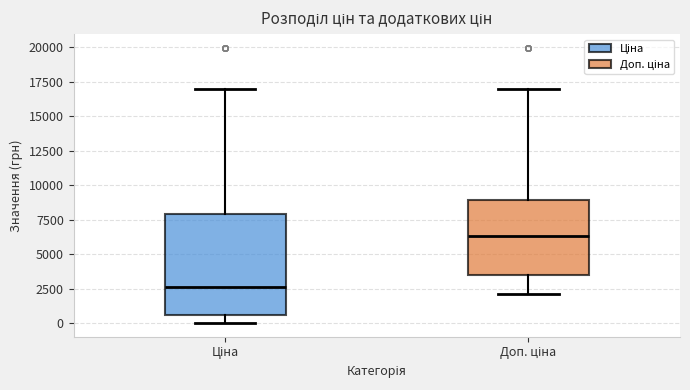

Reading left to right, read every box against the y-axis: the position of its median line, the range the box covers, and the ends of its whiskers. The values are not printed on the chart, so give them approximately, as read against the axis.

Ціна: median 2500, box 500 to 8000, whiskers 0 to 17000
Доп. ціна: median 6500, box 3500 to 9000, whiskers 2000 to 17000